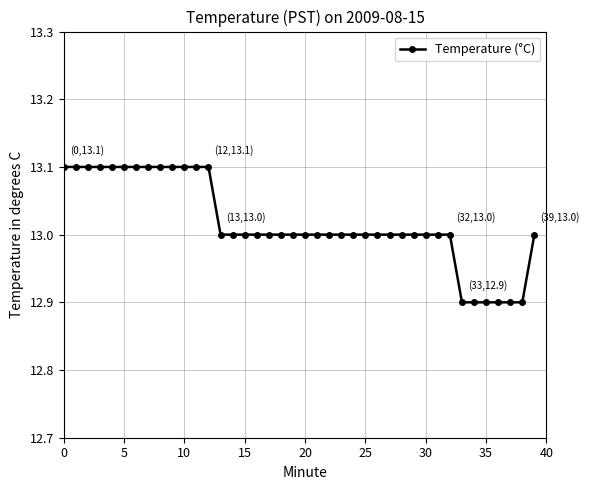

What is the minimum value shown in the chart?

12.9